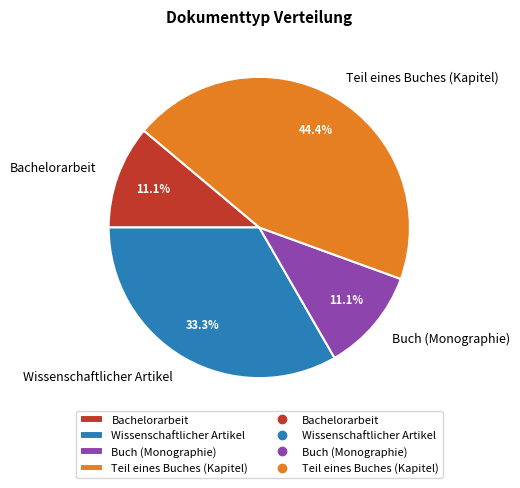

Approximately how many times larger is the value at Bachelorarbeit compared to Wissenschaftlicher Artikel?

0.3